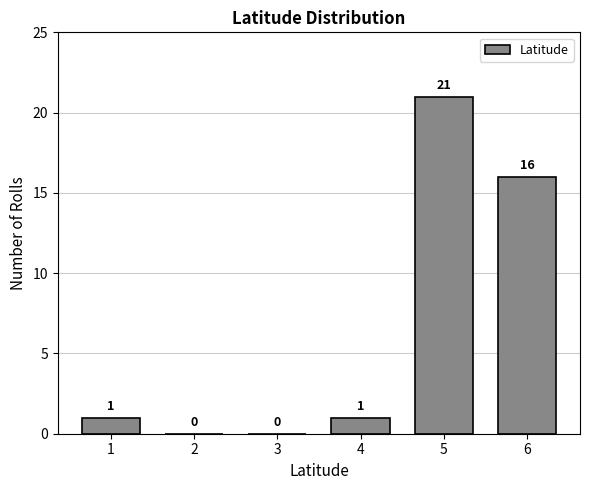

Reading left to right, list all the values displayed in this chart.

1=1	2=0	3=0	4=1	5=21	6=16